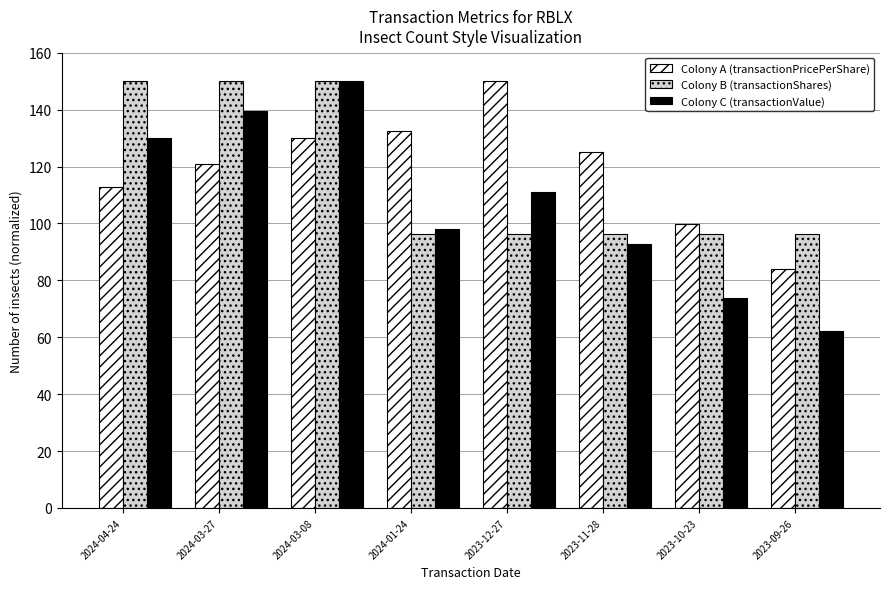

True or false: Colony C (transactionValue) has a value of 111.0 at 2023-12-27.

True